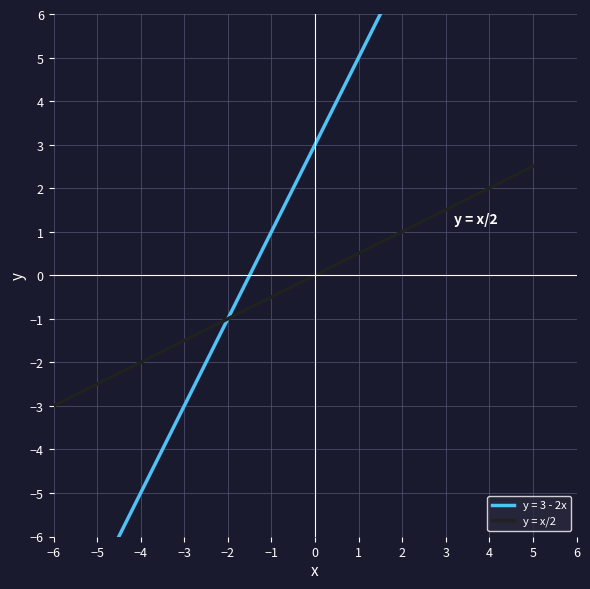

What is the highest value of the y = x/2 series?

2.5